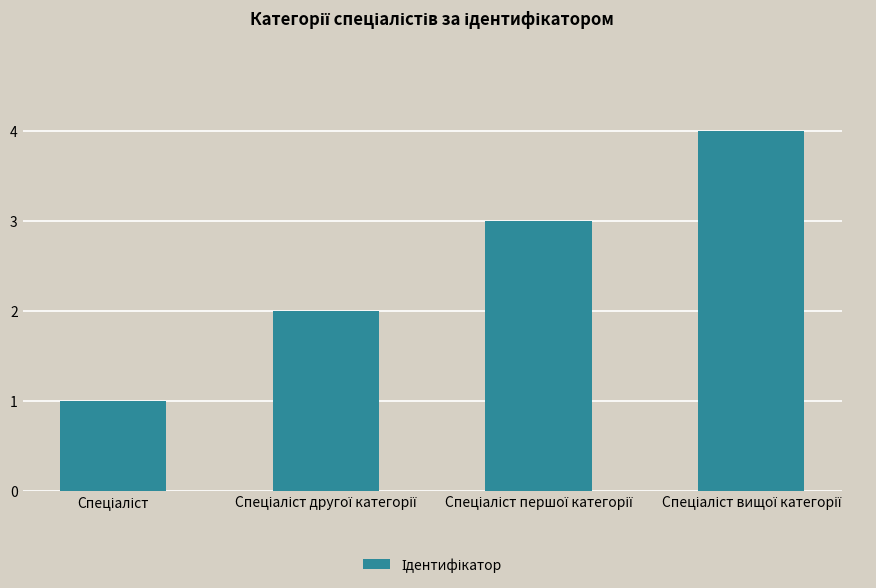

What is the greatest value displayed?

4